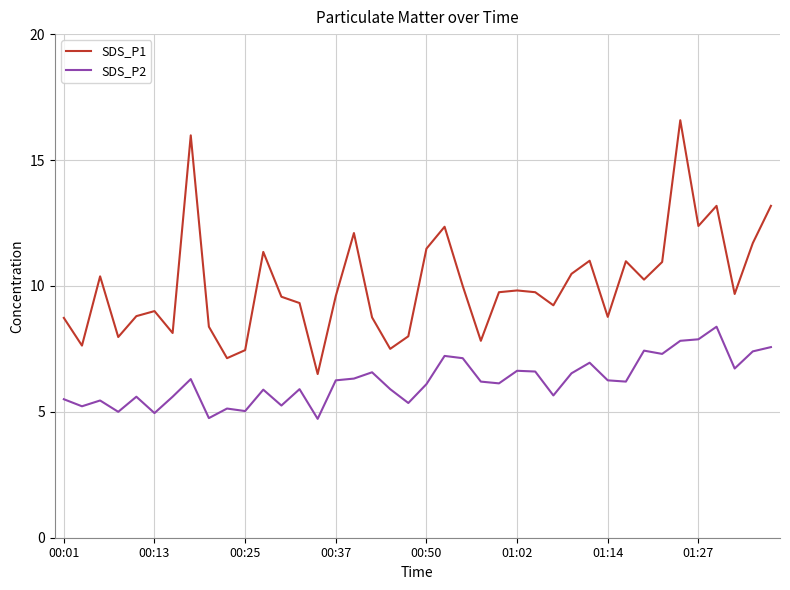

What is the difference between the maximum and minimum values in the SDS_P2 series?

3.7